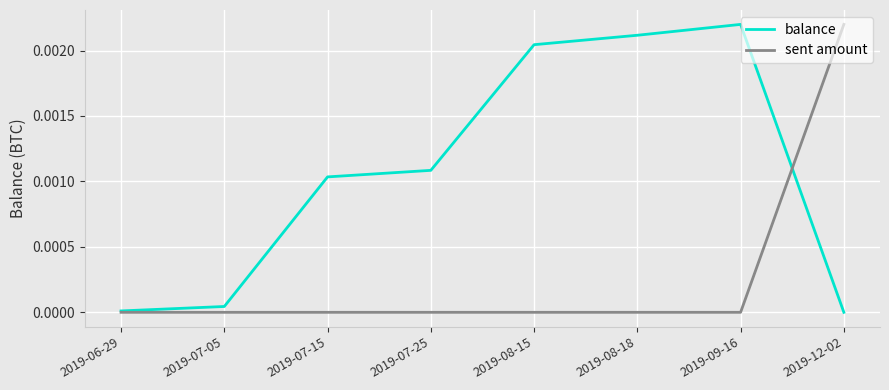

The value of sent amount at 2019-07-15 is 0.0. True or false?

True